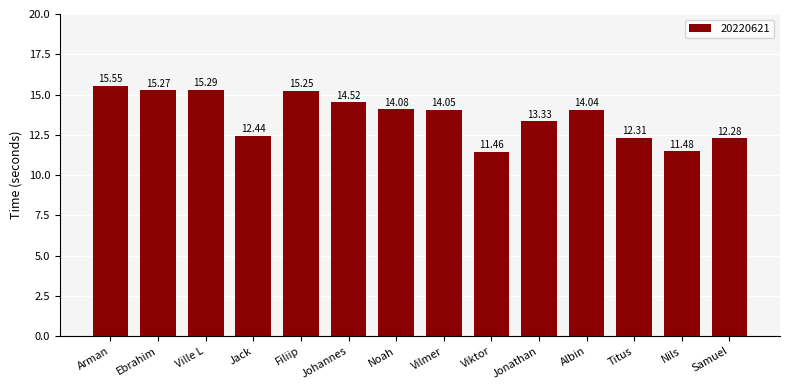

List the labels in order of value, smallest first.

Viktor, Nils, Samuel, Titus, Jack, Jonathan, Albin, Vilmer, Noah, Johannes, Filiip, Ebrahim, Ville L, Arman